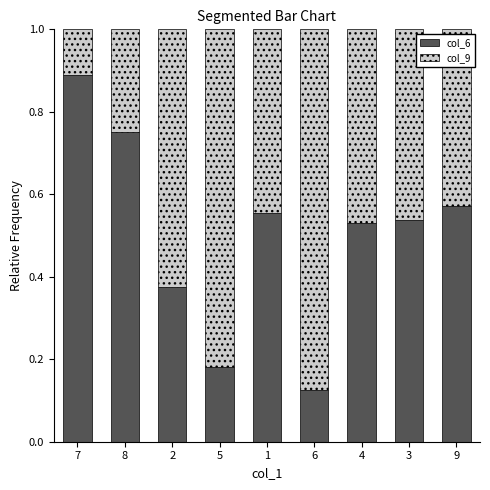

The col_6 series shows 0.6 at 2. True or false?

False